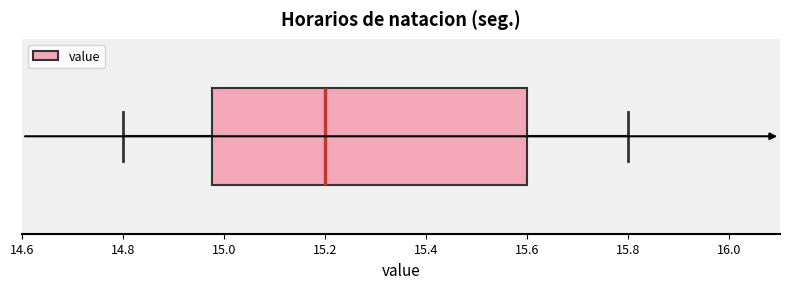

Read this box plot against the x-axis: the position of the median line, the range covered by the box, and the ends of both whiskers. The values are not printed on the chart, so give them approximately, as read against the axis.

median 15.20, box 14.98 to 15.60, whiskers 14.80 to 15.80